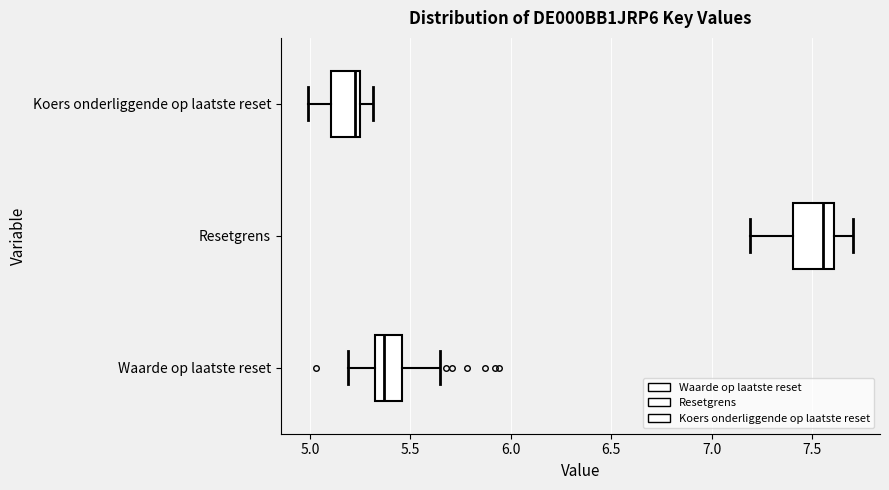

Where is the right edge of the box for Koers onderliggende op laatste reset on the x-axis? The values are not printed on the chart, so give them approximately, as read against the axis.

5.25